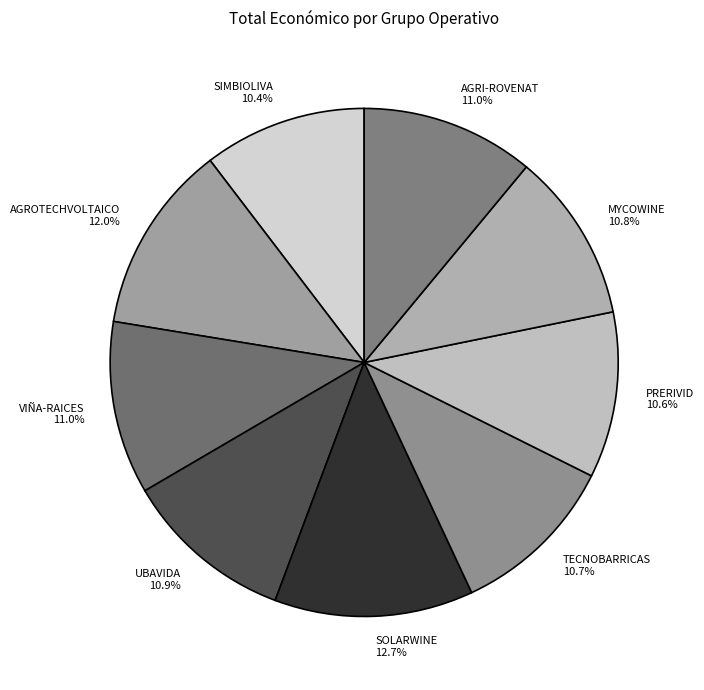

Approximately how many times larger is the value at AGRI-ROVENAT compared to MYCOWINE?

1.0